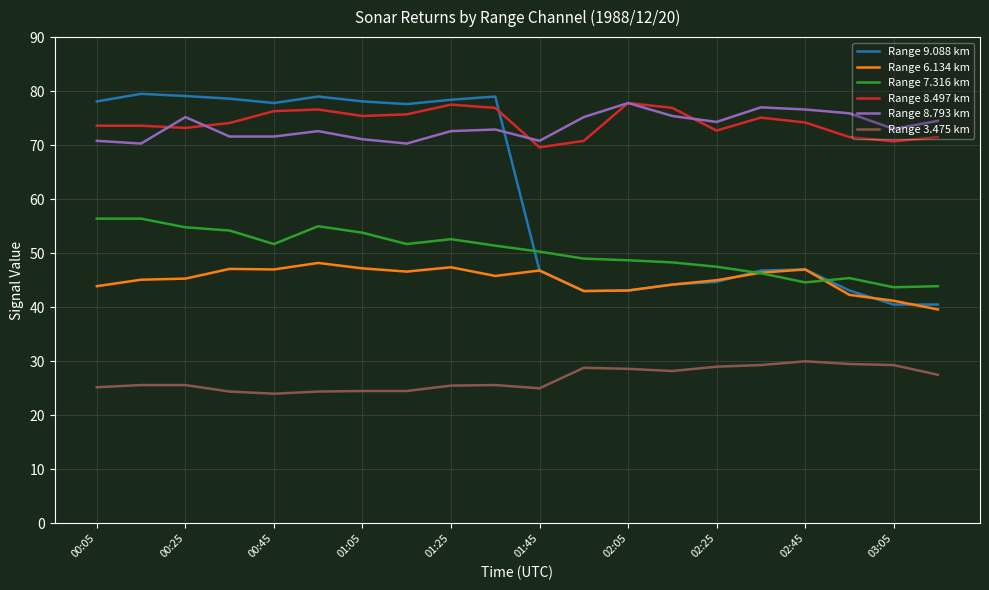

Does the chart have visible grid lines?

Yes